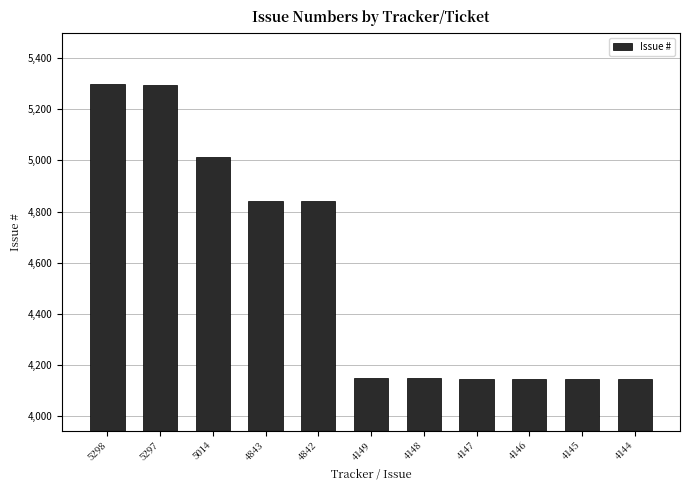

What is the change in value from 5014 to 4149?

-865